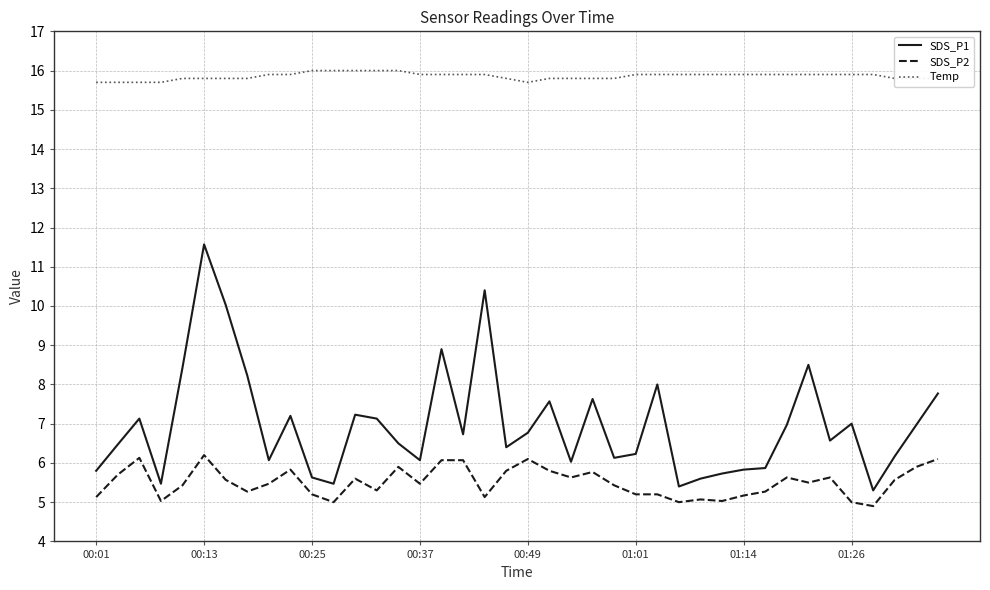

List the series in order of their peak value, highest first.

Temp, SDS_P1, SDS_P2